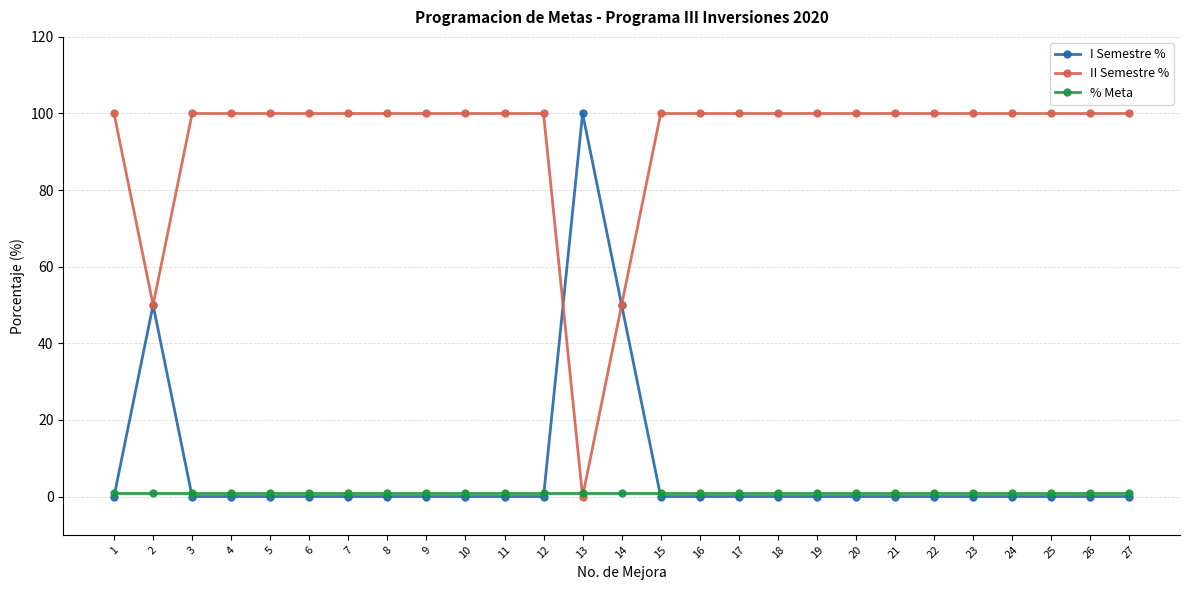

Which series has the largest total across all categories?

II Semestre %